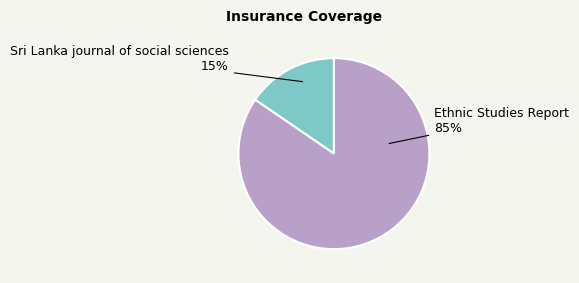

Count the number of slices in the pie.

2